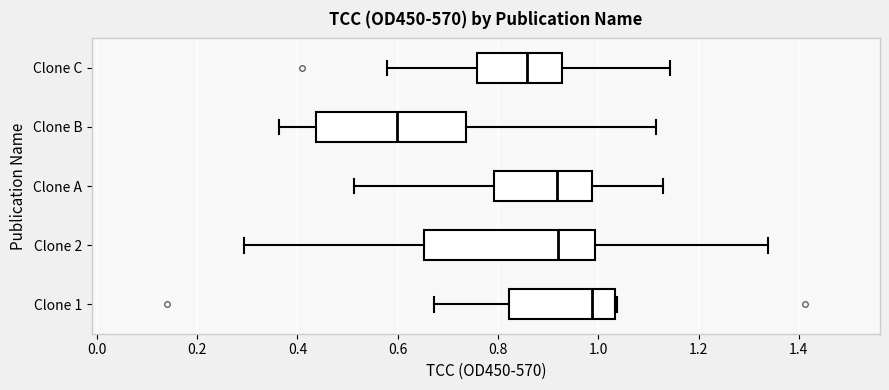

Where is the right edge of the box for Clone 1 on the x-axis? The values are not printed on the chart, so give them approximately, as read against the axis.

1.04